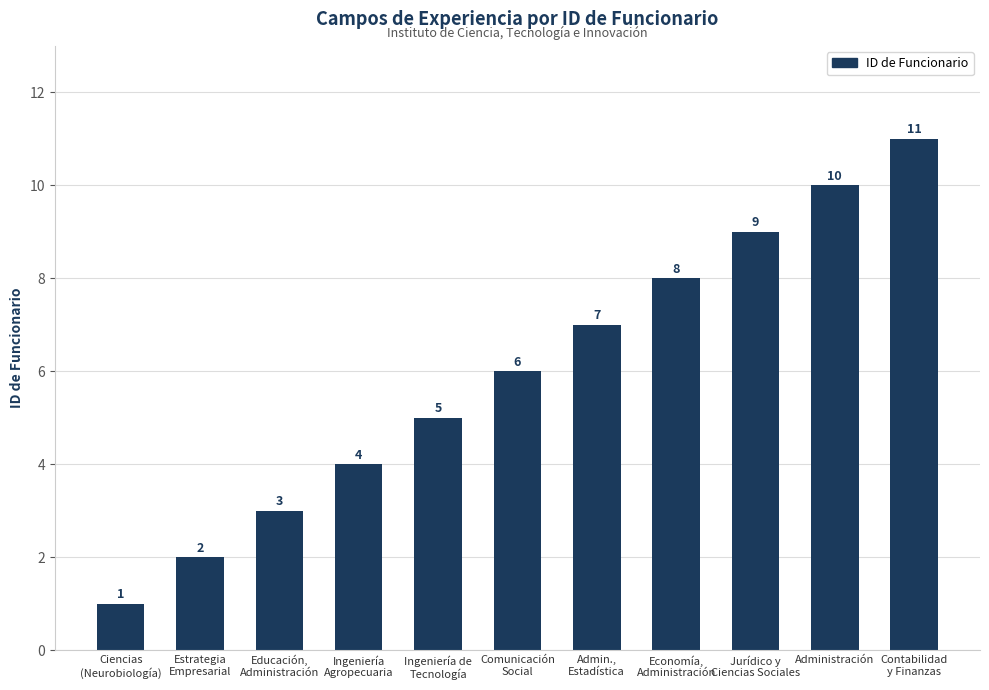

List the labels in order of value, smallest first.

Ciencias
(Neurobiología), Estrategia
Empresarial, Educación,
Administración, Ingeniería
Agropecuaria, Ingeniería de
Tecnología, Comunicación
Social, Admin.,
Estadística, Economía,
Administración, Jurídico y
Ciencias Sociales, Administración, Contabilidad
y Finanzas